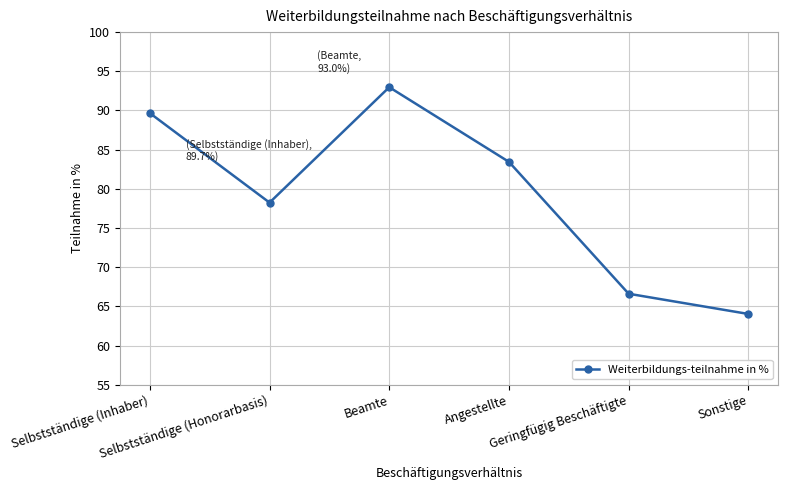

What is the label of the 6th point from the right?

Selbstständige (Inhaber)